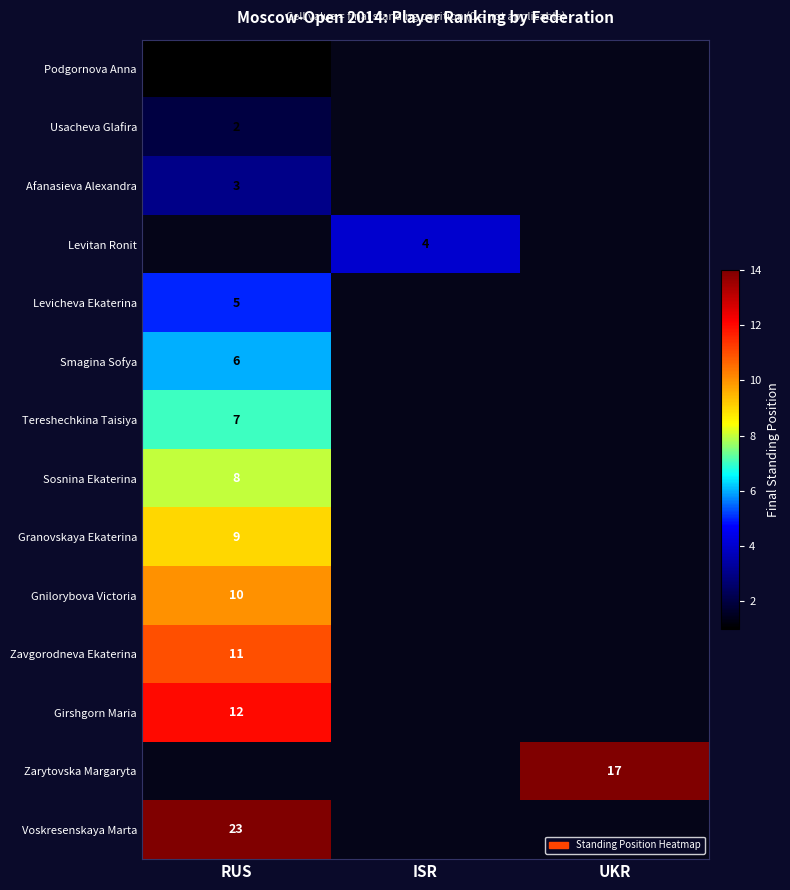

The value of Tereshechkina Taisiya at RUS is 7. True or false?

True